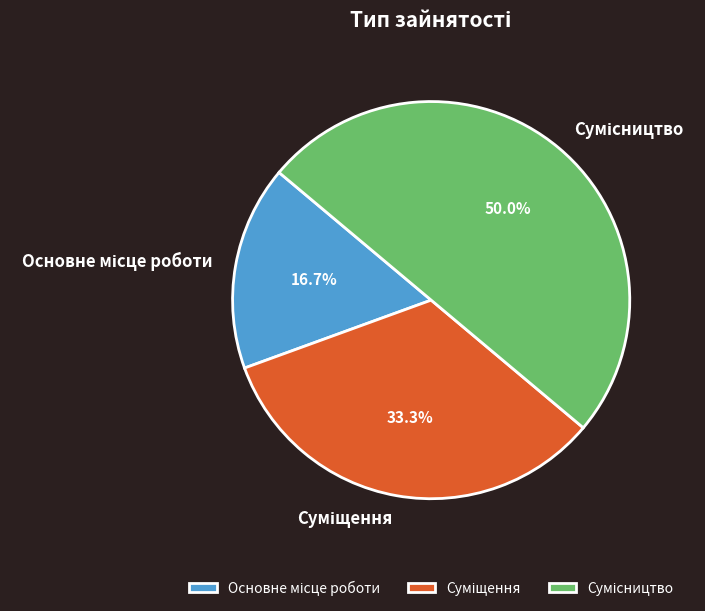

What is the largest slice in the pie chart?

Сумісництво